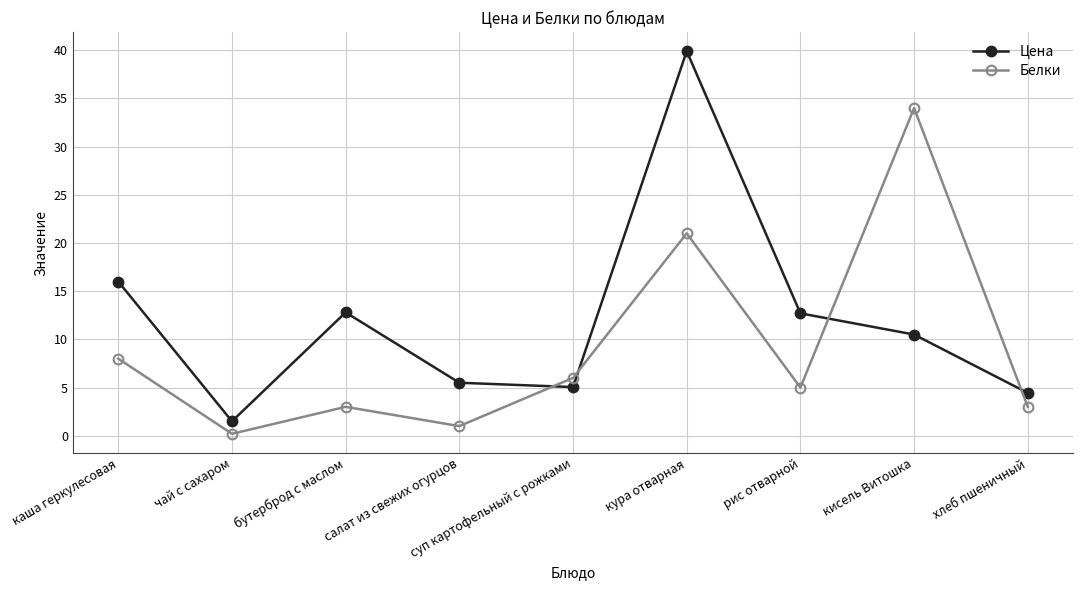

What are all the series names shown in the legend?

Цена, Белки